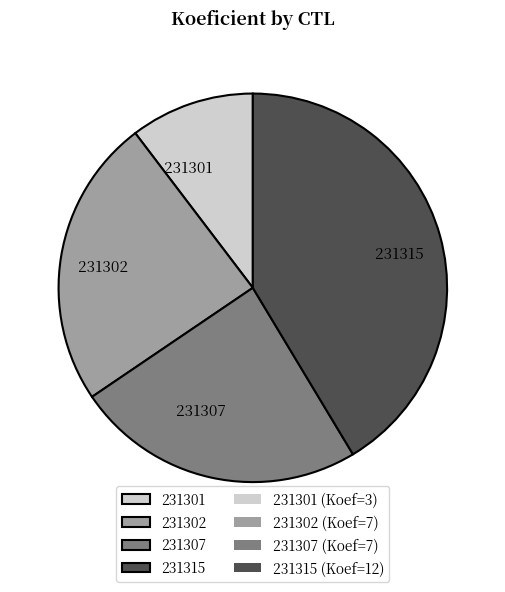

Which has a higher value, 231315 or 231307?

231315